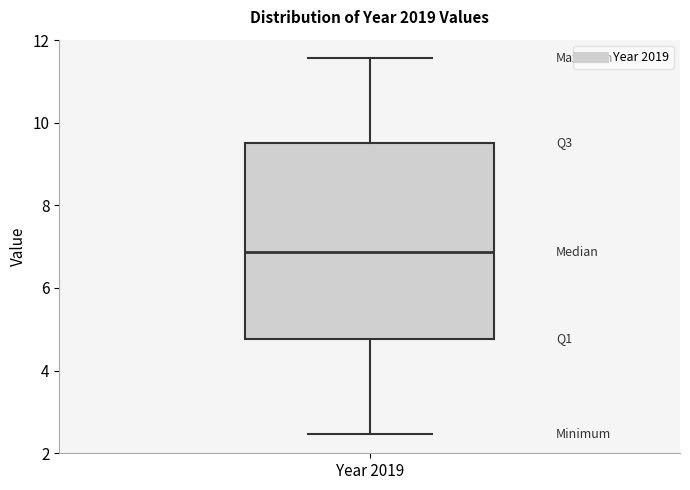

Where is the lower edge of the box for Year 2019 on the y-axis? The values are not printed on the chart, so give them approximately, as read against the axis.

4.8